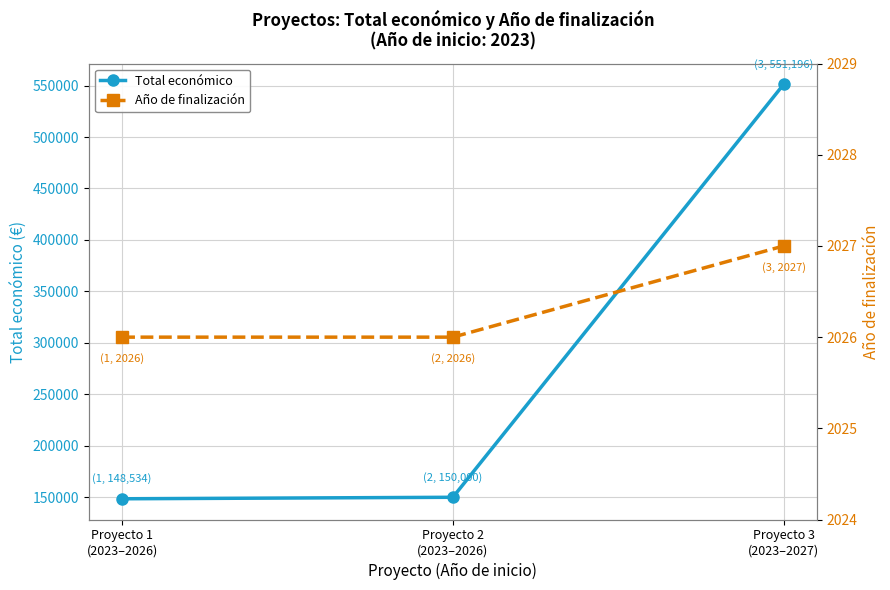

At which category does the chart reach its peak across all series?

Proyecto 3
(2023–2027)